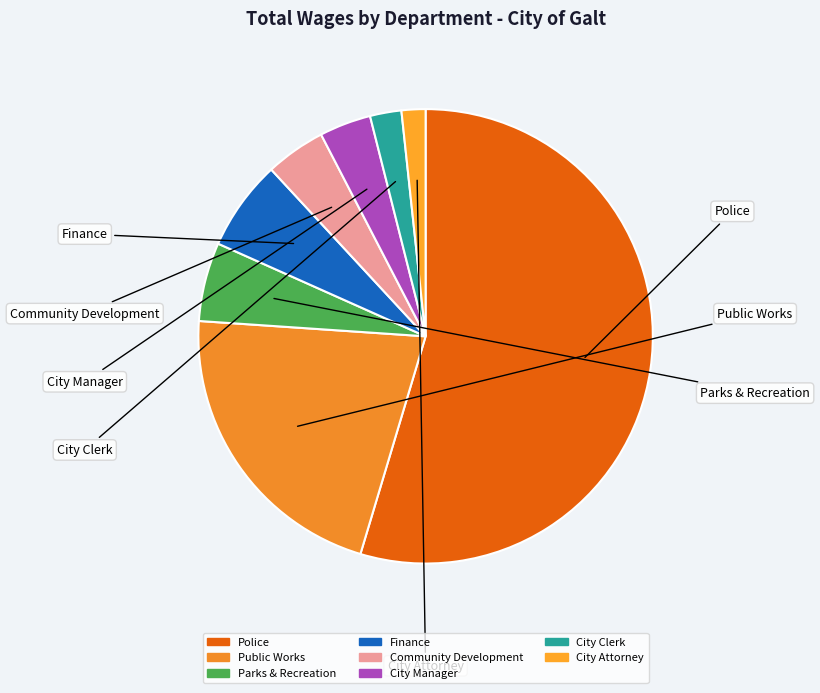

Is Community Development the majority of the pie?

No